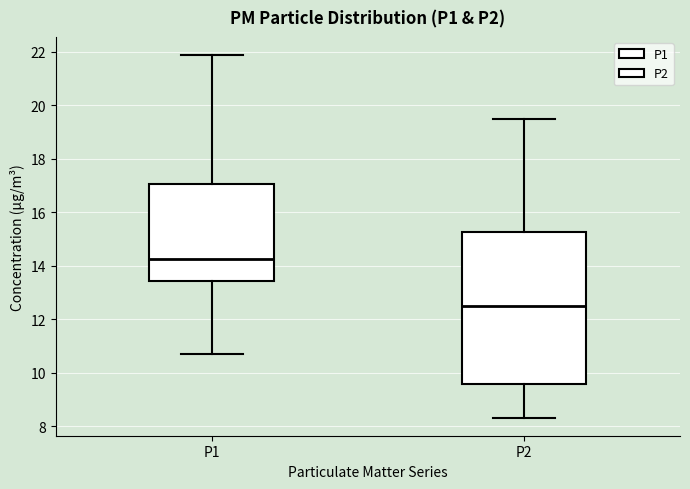

Where does the lower whisker of the box for P2 end on the y-axis? The values are not printed on the chart, so give them approximately, as read against the axis.

8.4